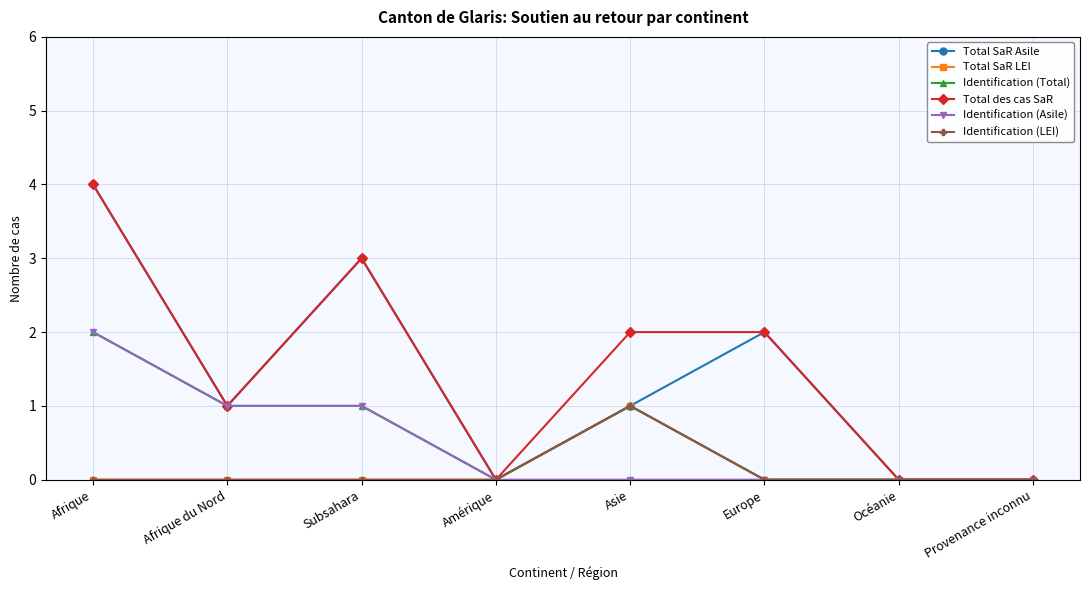

Reading left to right, extract all data points from this chart.

Total SaR Asile: Afrique=4	Afrique du Nord=1	Subsahara=3	Amérique=0	Asie=1	Europe=2	Océanie=0	Provenance inconnu=0
Total SaR LEI: Afrique=0	Afrique du Nord=0	Subsahara=0	Amérique=0	Asie=1	Europe=0	Océanie=0	Provenance inconnu=0
Identification (Total): Afrique=2	Afrique du Nord=1	Subsahara=1	Amérique=0	Asie=1	Europe=0	Océanie=0	Provenance inconnu=0
Total des cas SaR: Afrique=4	Afrique du Nord=1	Subsahara=3	Amérique=0	Asie=2	Europe=2	Océanie=0	Provenance inconnu=0
Identification (Asile): Afrique=2	Afrique du Nord=1	Subsahara=1	Amérique=0	Asie=0	Europe=0	Océanie=0	Provenance inconnu=0
Identification (LEI): Afrique=0	Afrique du Nord=0	Subsahara=0	Amérique=0	Asie=1	Europe=0	Océanie=0	Provenance inconnu=0